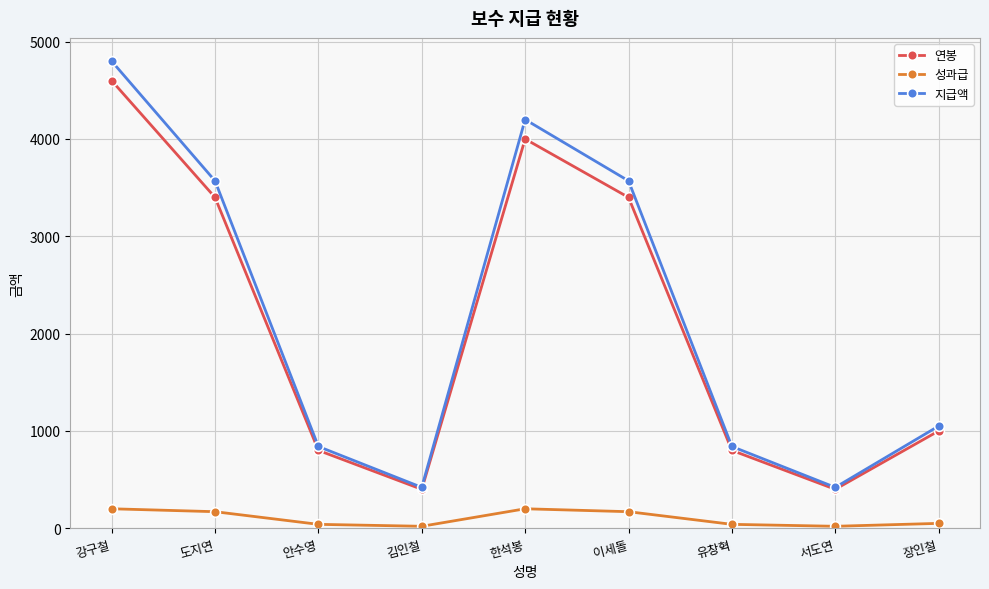

The value of 지급액 at 강구철 is 3271. True or false?

False